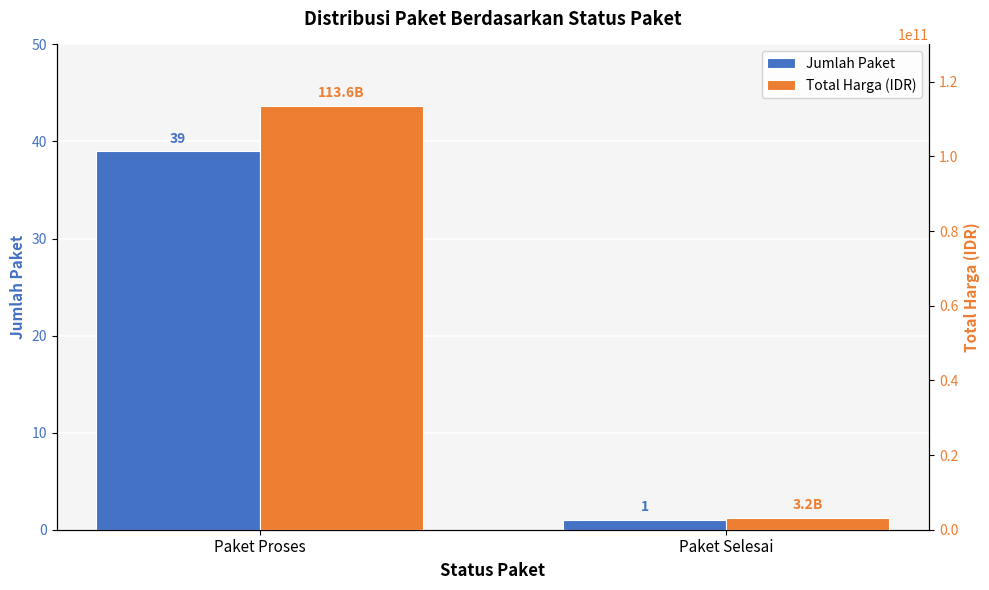

How many groups of bars are there?

2